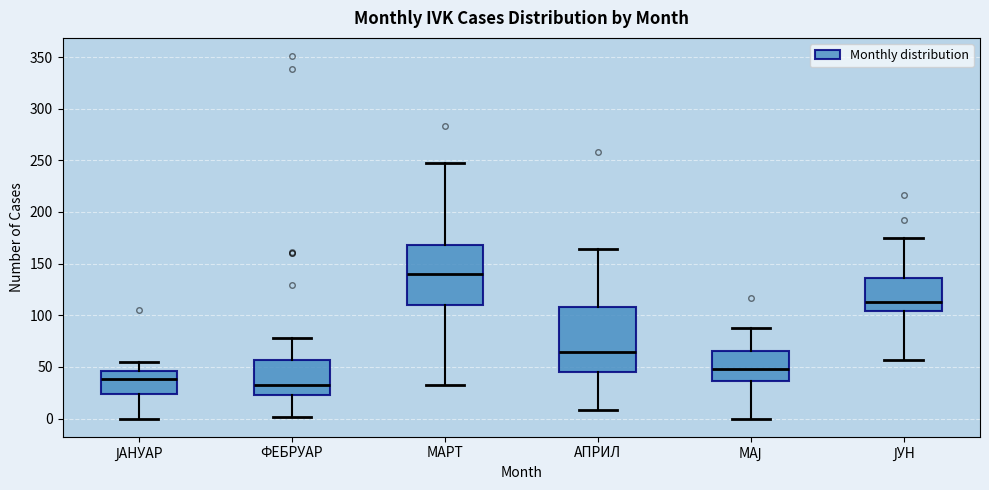

Reading left to right, transcribe this box plot: for each box, give where its median line is, the range the box spans, and where its two whiskers end, as read against the y-axis. The values are not printed on the chart, so give them approximately, as read against the axis.

ЈАНУАР: median 40, box 25 to 45, whiskers 0 to 55
ФЕБРУАР: median 35, box 25 to 55, whiskers 0 to 80
МАРТ: median 140, box 110 to 170, whiskers 35 to 245
АПРИЛ: median 65, box 45 to 110, whiskers 10 to 165
МАЈ: median 50, box 35 to 65, whiskers 0 to 90
ЈУН: median 115, box 105 to 135, whiskers 55 to 175